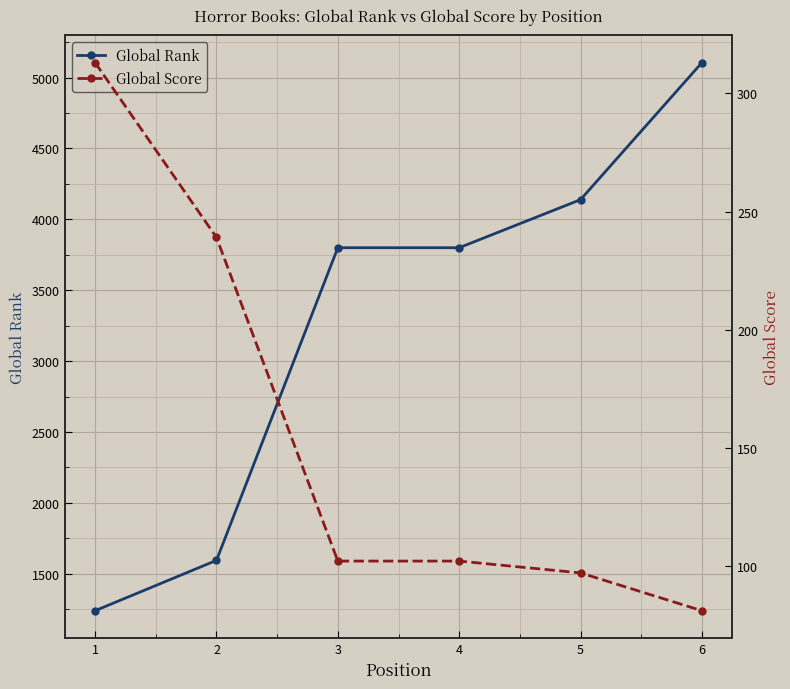

How many data points in Global Score are less than 102?

2